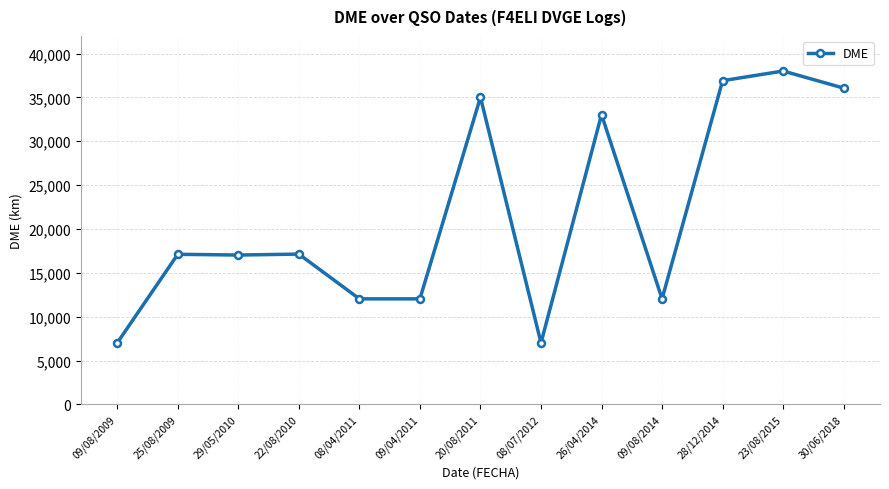

The value at 09/04/2011 is 16233. True or false?

False